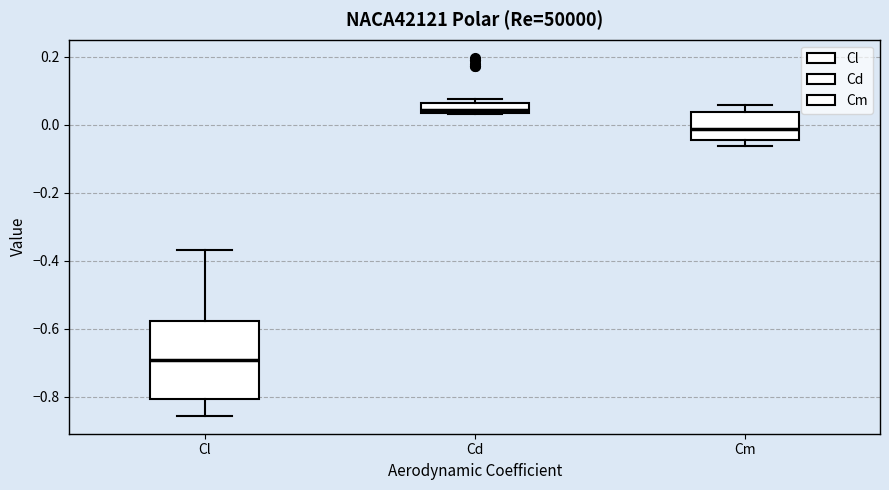

Reading left to right, transcribe this box plot: for each box, give where its median line is, the range the box spans, and where its two whiskers end, as read against the y-axis. The values are not printed on the chart, so give them approximately, as read against the axis.

Cl: median -0.70, box -0.80 to -0.58, whiskers -0.86 to -0.36
Cd: median 0.04 (just above the box's lower edge), box 0.04 to 0.06, whiskers 0.04 to 0.08
Cm: median -0.02, box -0.04 to 0.04, whiskers -0.06 to 0.06